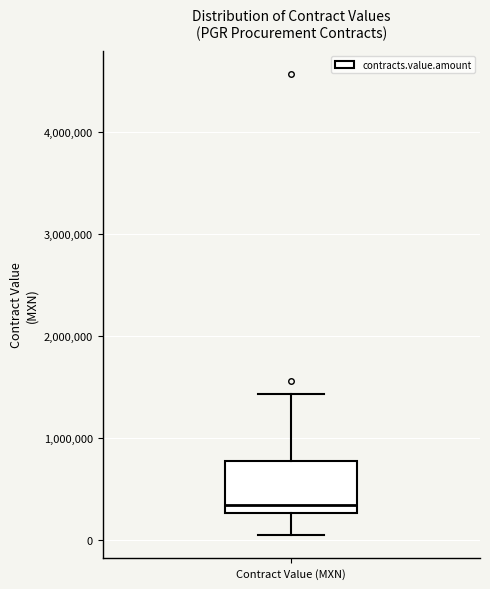

Transcribe this box plot: give where the median line is, the range the box spans, and where the two whiskers end, as read against the y-axis. The values are not printed on the chart, so give them approximately, as read against the axis.

median 300000 (just above the box's lower edge), box 300000 to 800000, whiskers 0 to 1400000